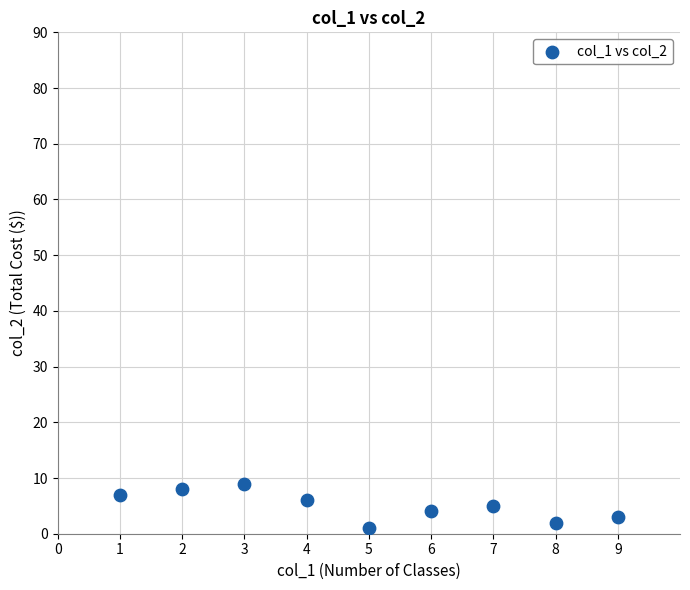

What is the range of X values (max minus min)?

8